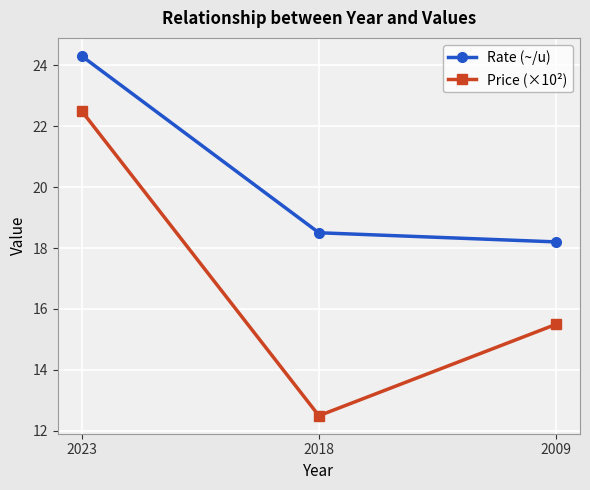

What are all the series names shown in the legend?

Rate (~/u), Price (×10²)